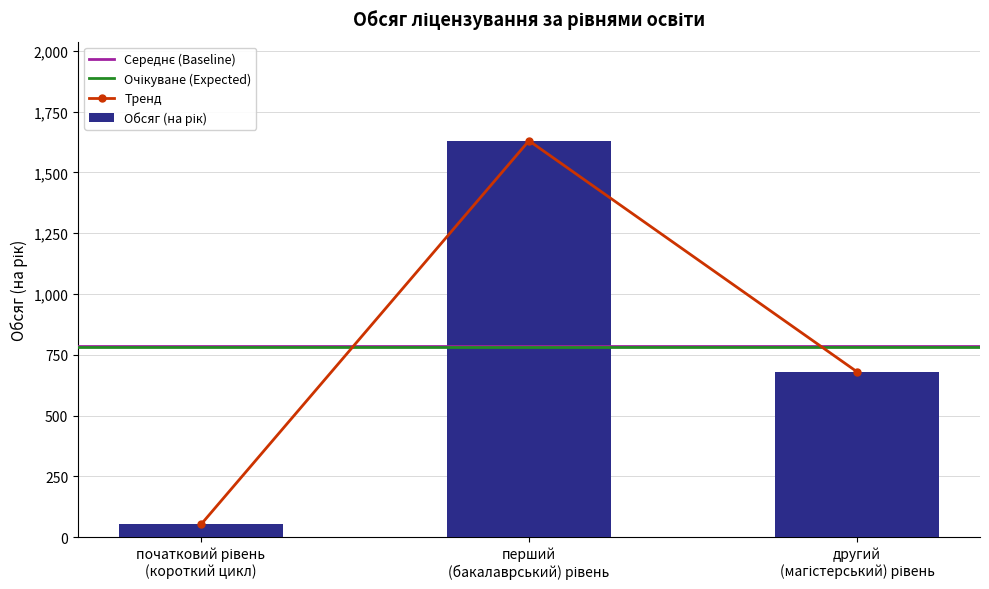

What is the average value?

787